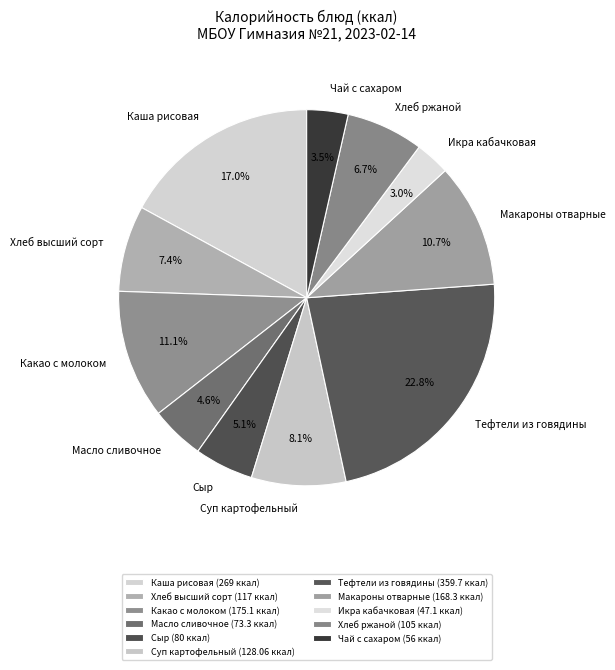

Does Чай с сахаром account for over 50% of the chart?

No